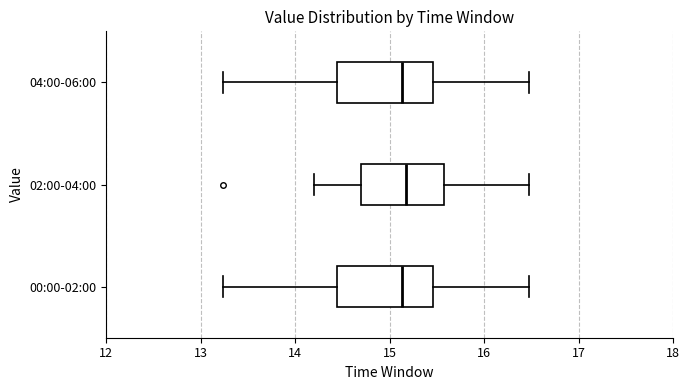

Reading bottom to top, read every box against the x-axis: the position of its median line, the range the box covers, and the ends of its whiskers. The values are not printed on the chart, so give them approximately, as read against the axis.

00:00-02:00: median 15.1, box 14.4 to 15.5, whiskers 13.2 to 16.5
02:00-04:00: median 15.2, box 14.7 to 15.6, whiskers 14.2 to 16.5
04:00-06:00: median 15.1, box 14.4 to 15.5, whiskers 13.2 to 16.5